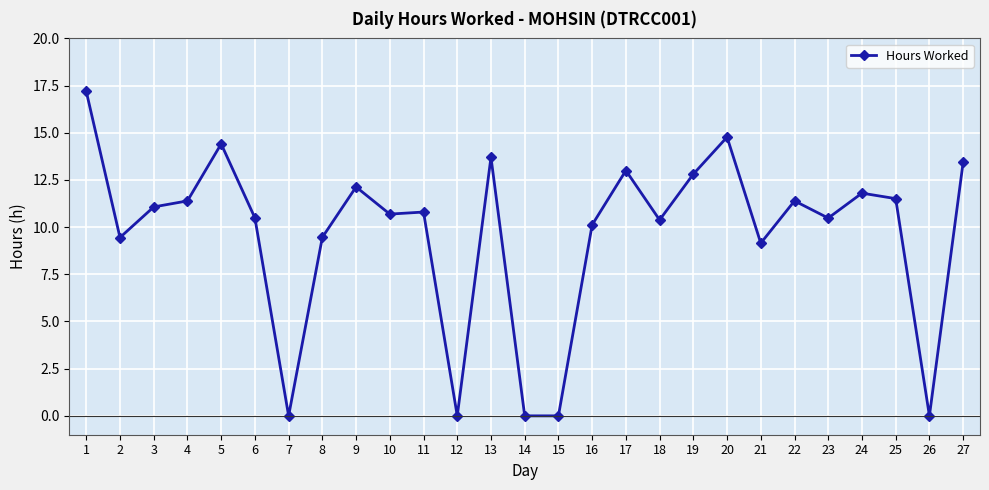

What is the change in value from 15 to 16?

+10.1